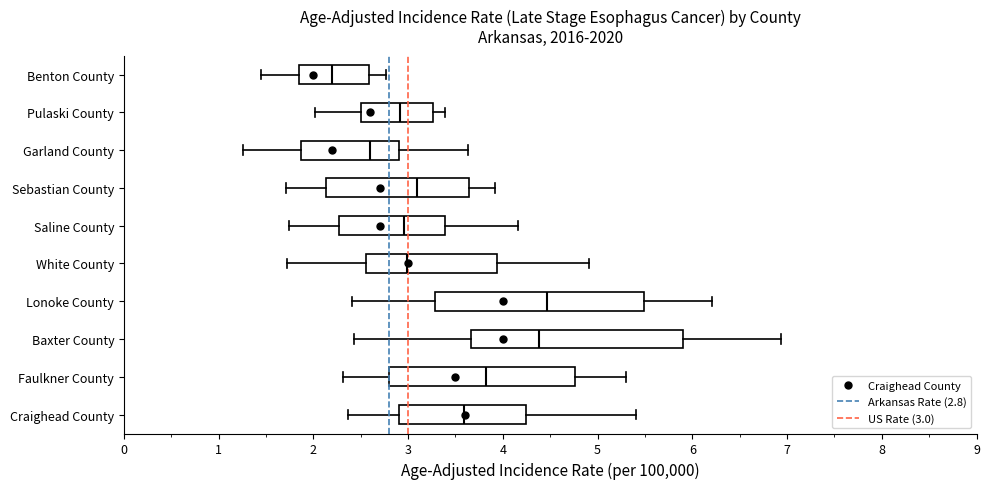

Reading bottom to top, transcribe this box plot: for each box, give where its median line is, the range the box spans, and where its two whiskers end, as read against the x-axis. The values are not printed on the chart, so give them approximately, as read against the axis.

Craighead County: median 3.6, box 2.9 to 4.2, whiskers 2.4 to 5.4
Faulkner County: median 3.8, box 2.8 to 4.8, whiskers 2.3 to 5.3
Baxter County: median 4.4, box 3.7 to 5.9, whiskers 2.4 to 6.9
Lonoke County: median 4.5, box 3.3 to 5.5, whiskers 2.4 to 6.2
White County: median 3.0, box 2.6 to 3.9, whiskers 1.7 to 4.9
Saline County: median 3.0, box 2.3 to 3.4, whiskers 1.7 to 4.2
Sebastian County: median 3.1, box 2.1 to 3.6, whiskers 1.7 to 3.9
Garland County: median 2.6, box 1.9 to 2.9, whiskers 1.3 to 3.6
Pulaski County: median 2.9, box 2.5 to 3.3, whiskers 2.0 to 3.4
Benton County: median 2.2, box 1.8 to 2.6, whiskers 1.4 to 2.8